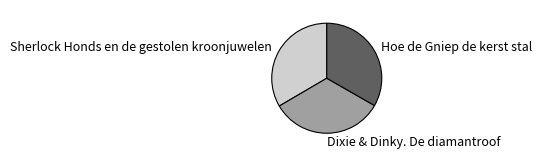

True or false: Hoe de Gniep de kerst stal accounts for 33% of the total.

True